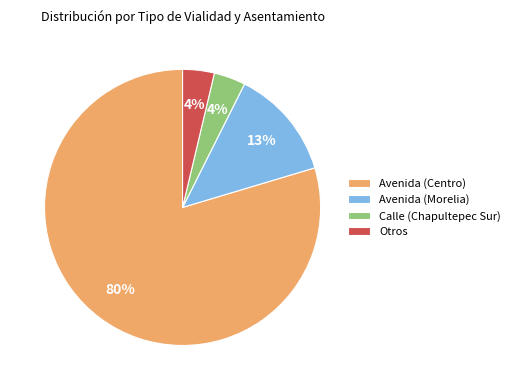

Combined, do Calle (Chapultepec Sur) and Otros account for over 50%?

No